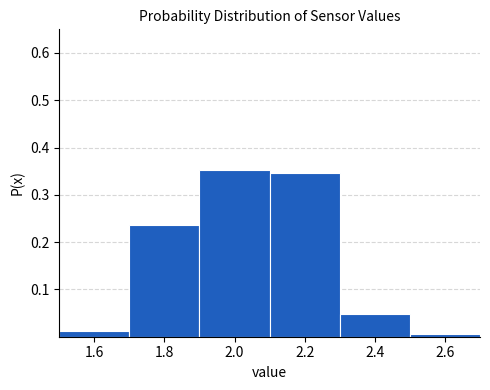

What is the height of the bar covering 2.1 to 2.3 on the x-axis? The values are not printed on the chart, so give them approximately, as read against the axis.

0.35